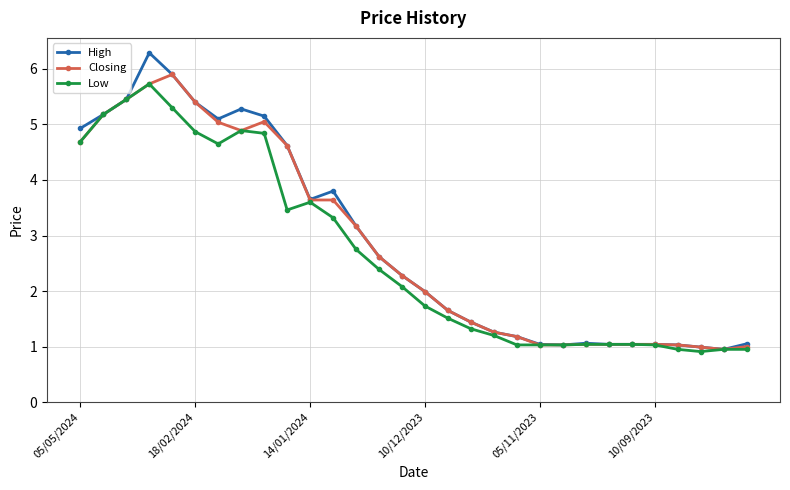

What is the maximum value for High?

6.3